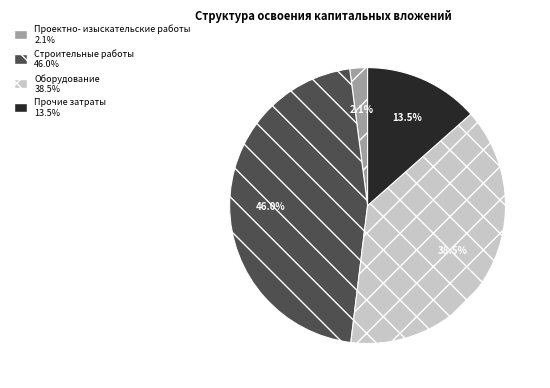

Does any single category account for the majority?

No